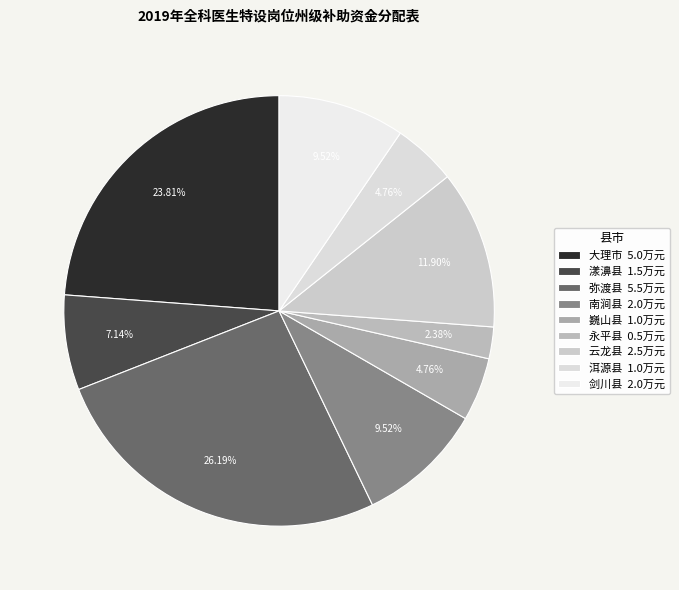

Is it true that 大理市 is 11% of the pie?

False